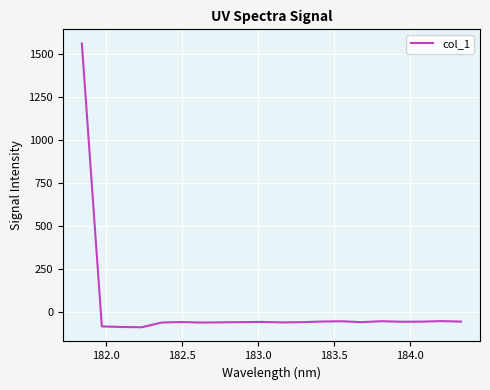

What is the sum of all values?

361.9